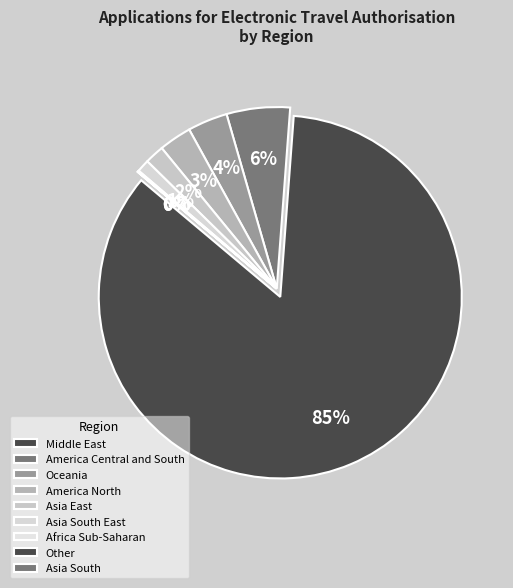

The Grenada slice represents 12% of the pie. True or false?

False